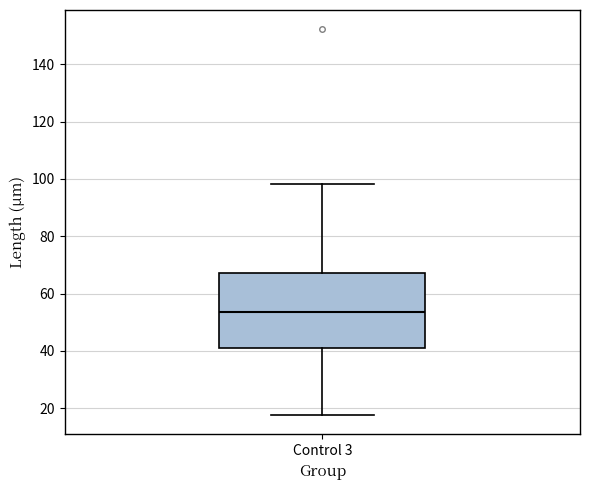

Read this box plot against the y-axis: the position of the median line, the range covered by the box, and the ends of both whiskers. The values are not printed on the chart, so give them approximately, as read against the axis.

median 54, box 42 to 68, whiskers 18 to 98